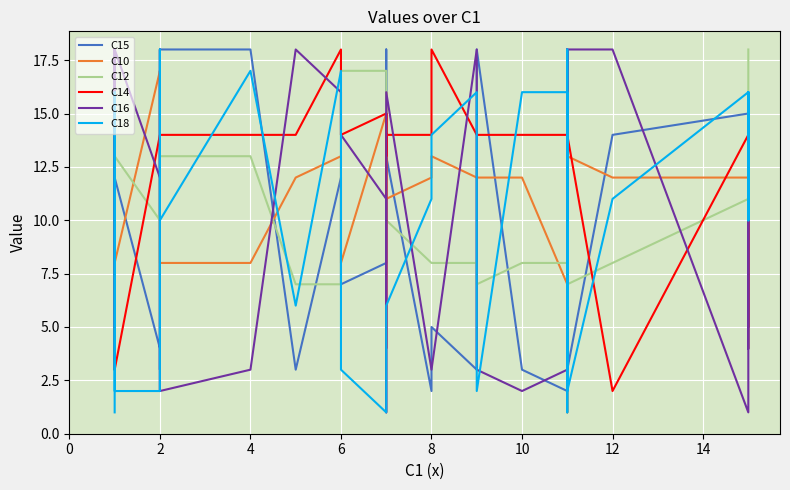

What position from the left is 1?

2